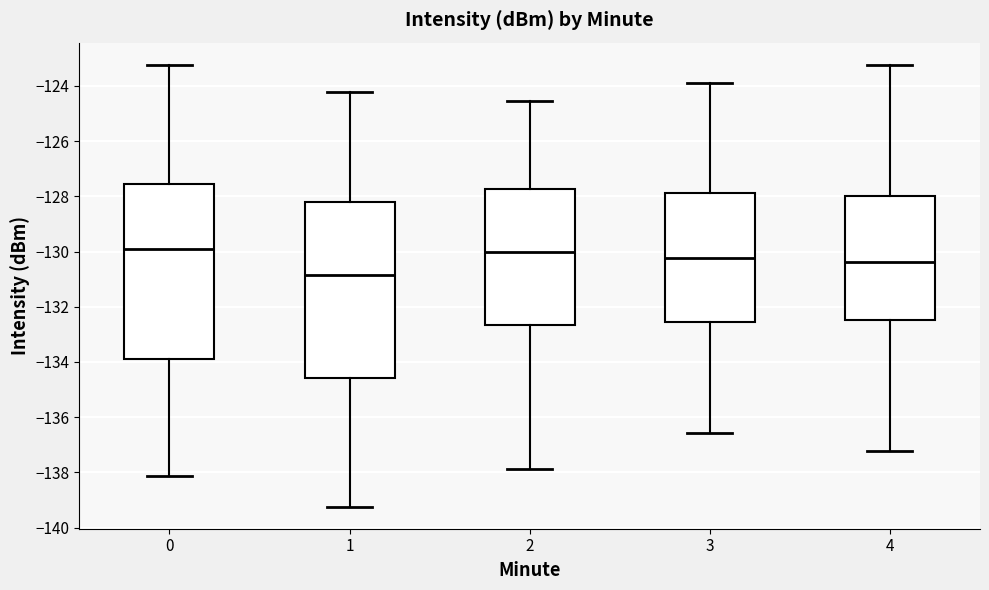

Which box's median line is the lowest?

1